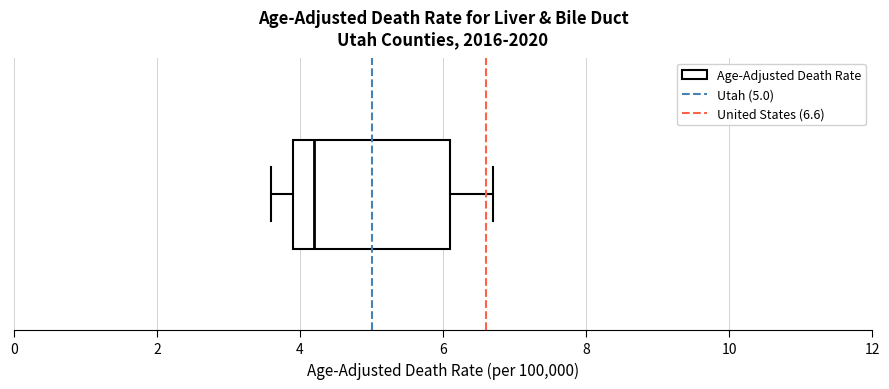

Where is the left edge of the box on the x-axis? The values are not printed on the chart, so give them approximately, as read against the axis.

4.0